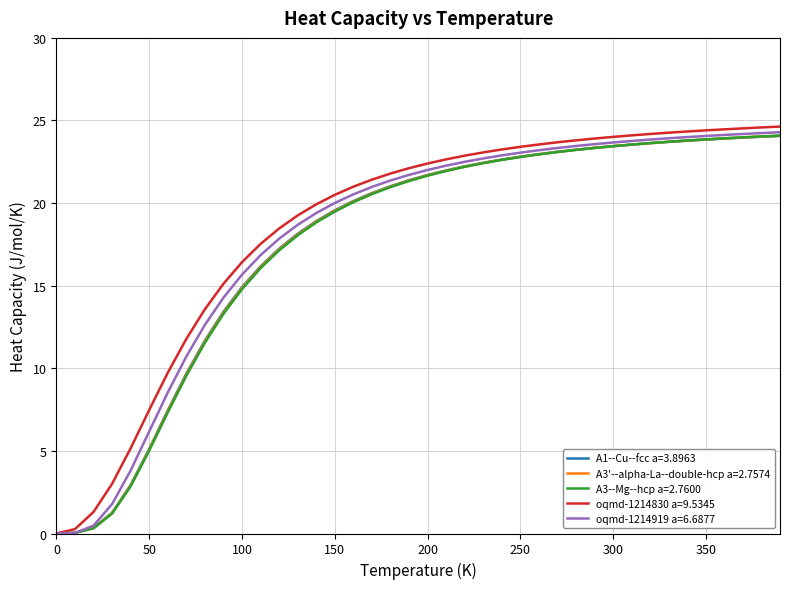

What is the highest value of the A3'--alpha-La--double-hcp a=2.7574 series?

24.1